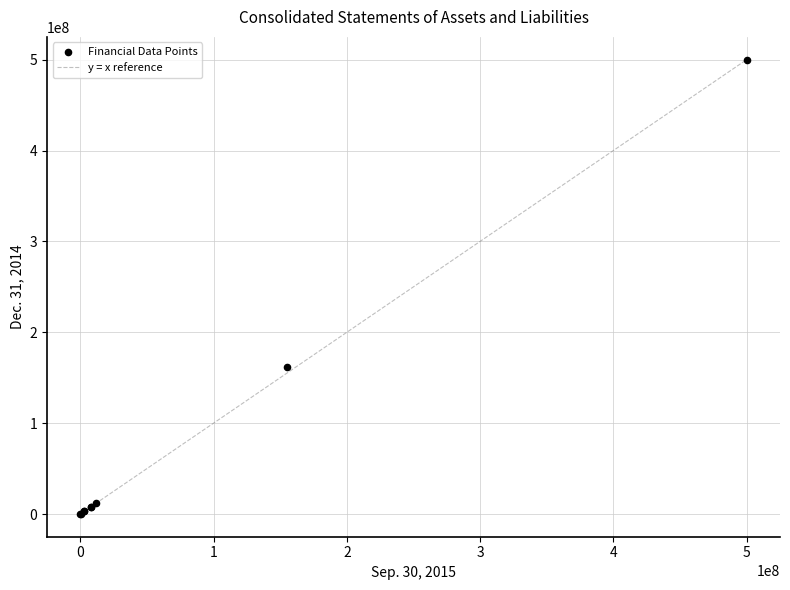

What Y value in the scatter plot is closest to 250037500?

161849878